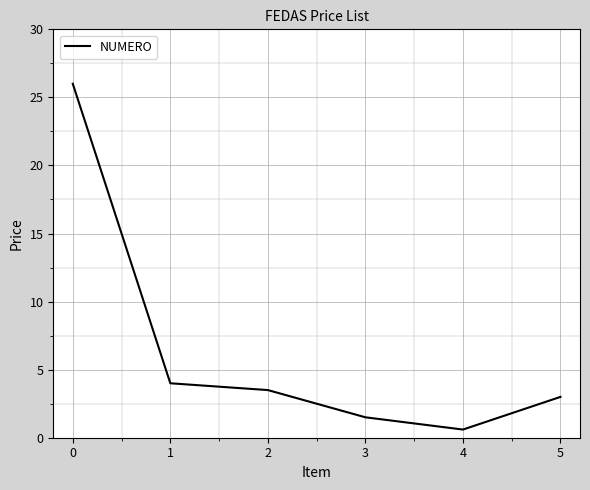

How many categories are shown in the chart?

6